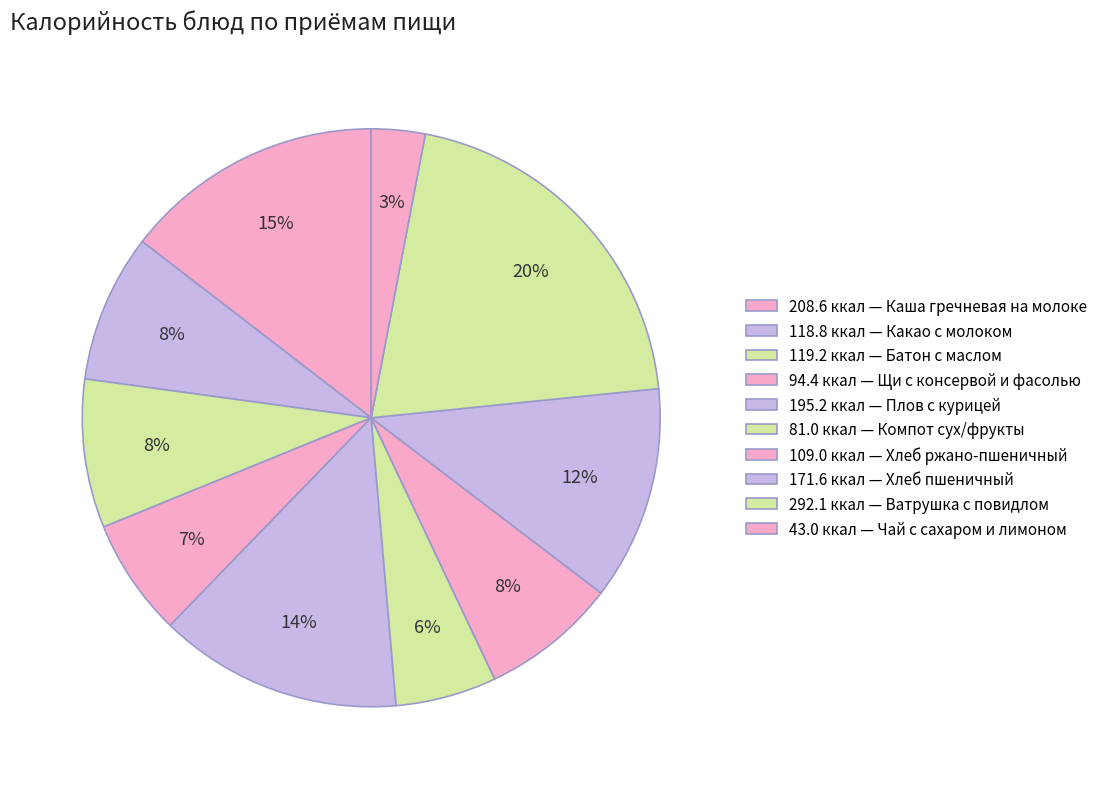

Which category has the biggest portion of the pie?

Ватрушка с повидлом